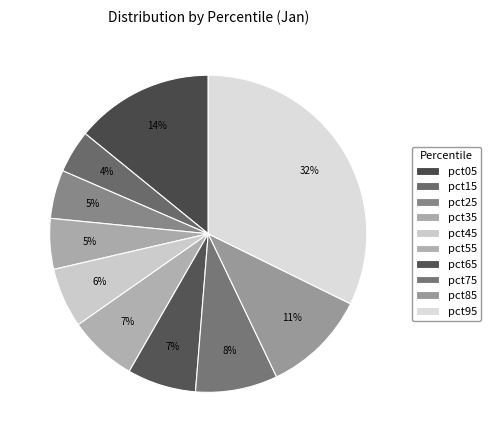

The pct45 slice represents 15% of the pie. True or false?

False